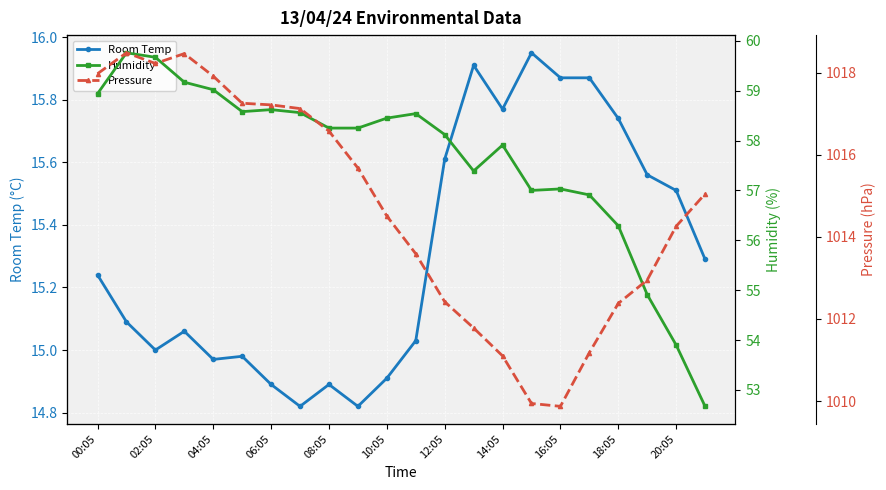

Rank the series by their maximum value, from lowest to highest.

Room Temp, Humidity, Pressure